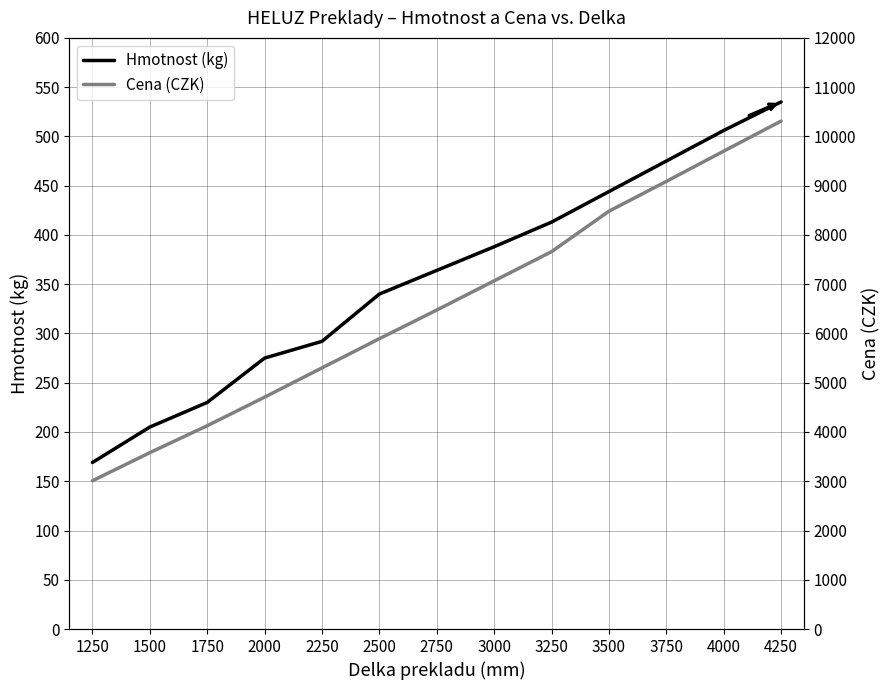

What is the maximum value shown in the chart?

10311